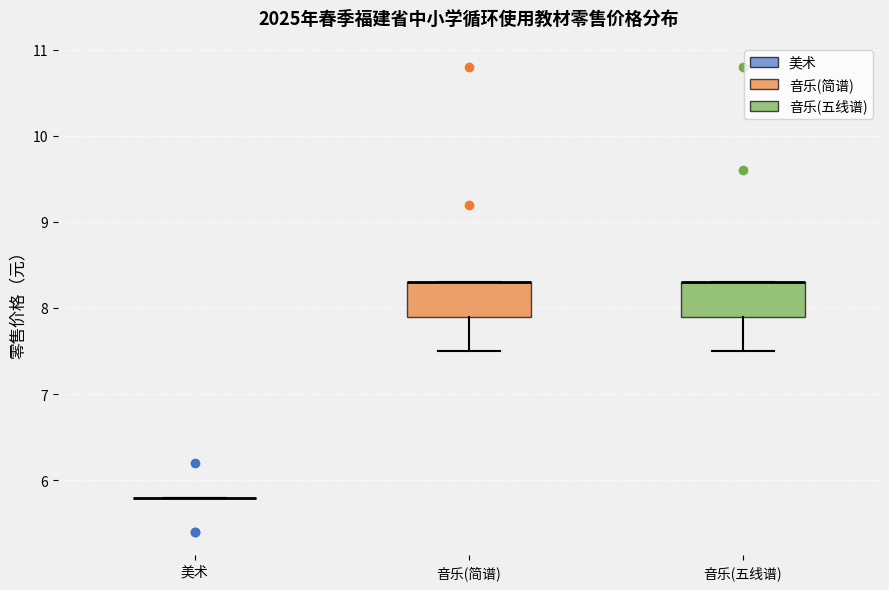

Where is the lower edge of the box for 音乐(简谱) on the y-axis? The values are not printed on the chart, so give them approximately, as read against the axis.

7.9